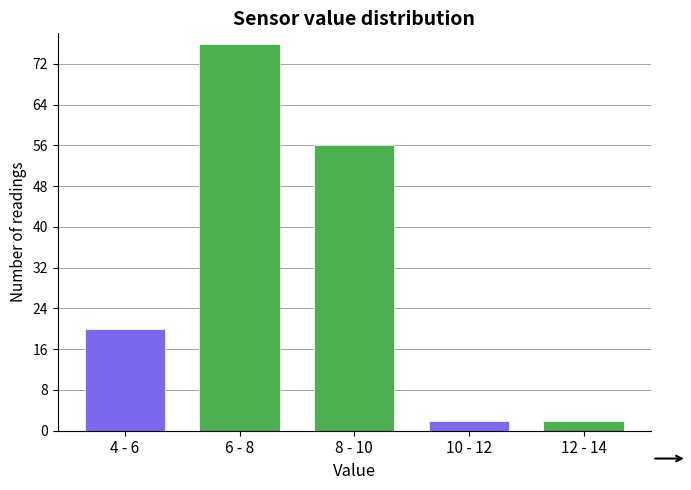

Reading right to left, extract all data points from this chart.

2	2	56	76	20